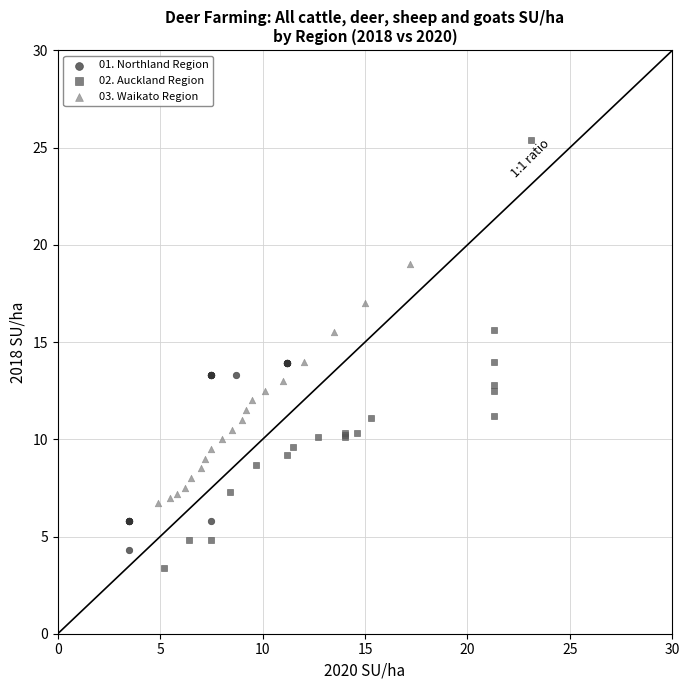

Which series reaches the maximum Y coordinate?

02. Auckland Region